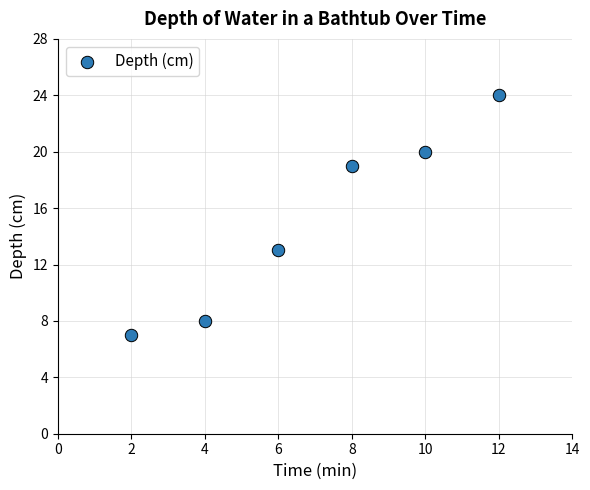

What is the average X value?

7